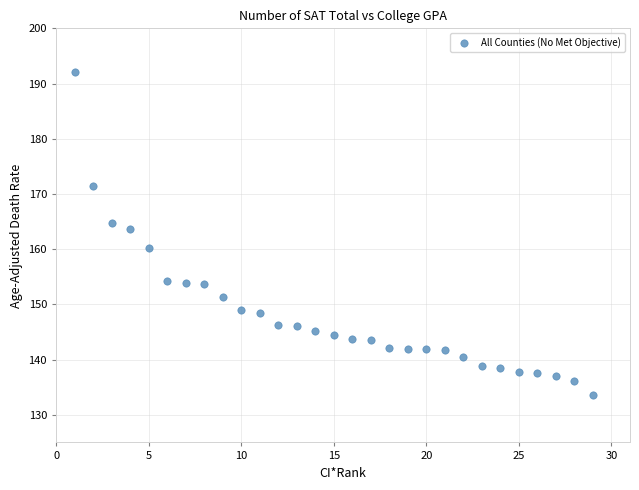

What is the range of X values (max minus min)?

28.0